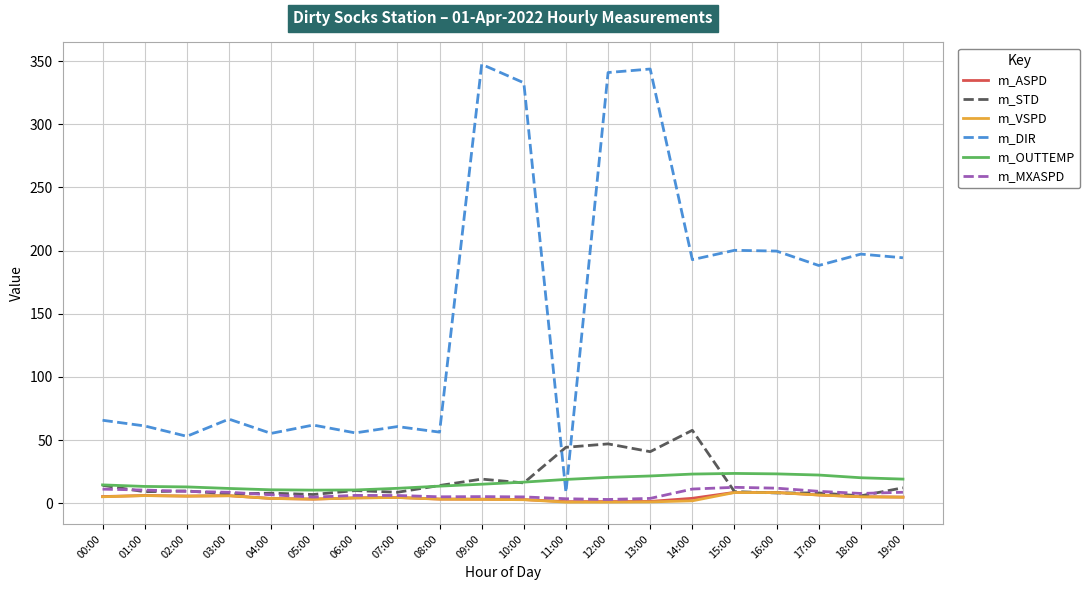

The m_STD series shows 16.1 at 10:00. True or false?

True